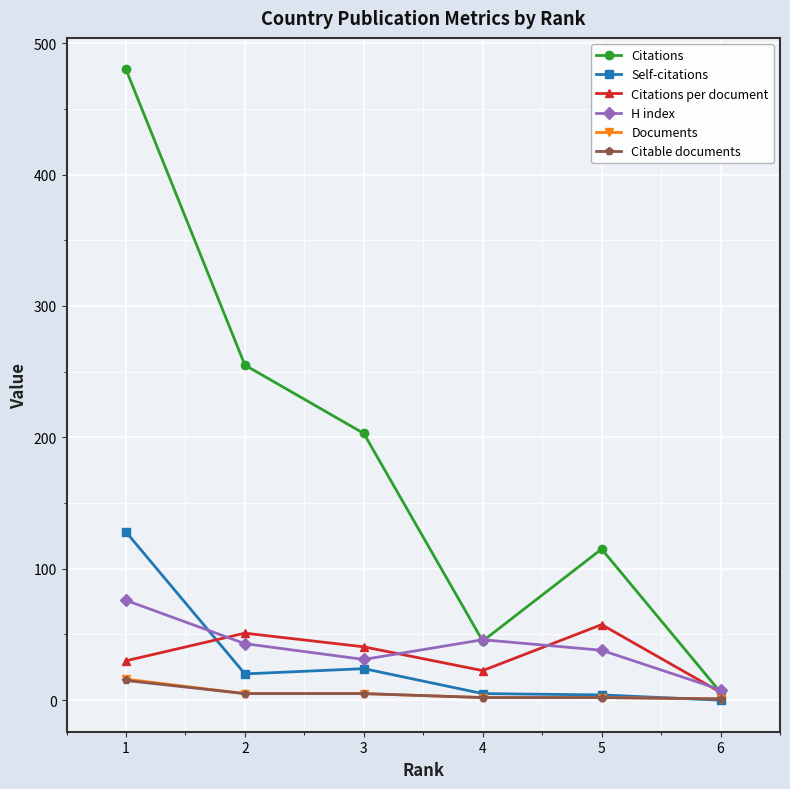

How many lines are shown in the chart?

6